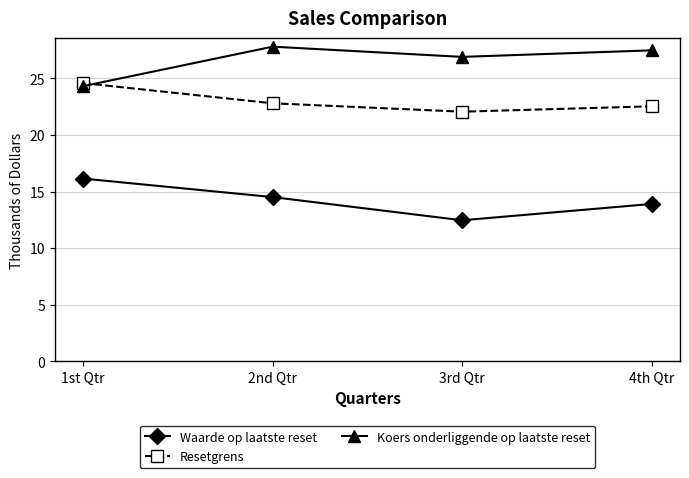

What is the label of the 3rd point from the right?

2nd Qtr